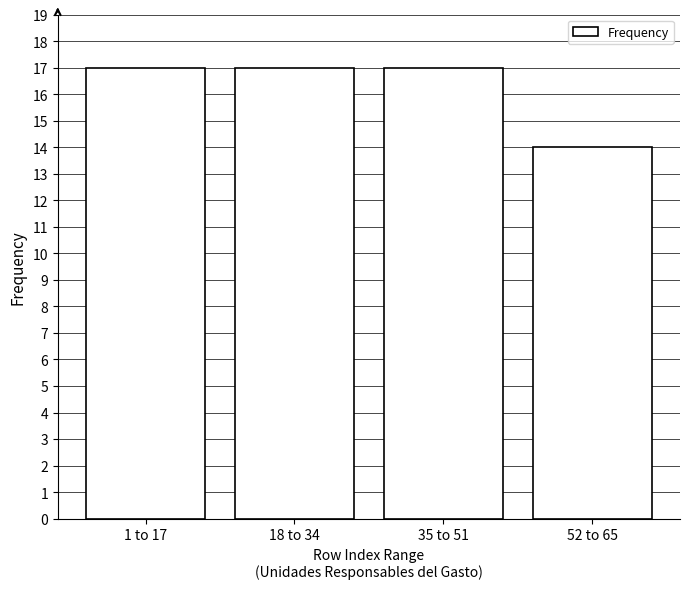

Reading right to left, extract all data points from this chart.

52 to 65=14	35 to 51=17	18 to 34=17	1 to 17=17